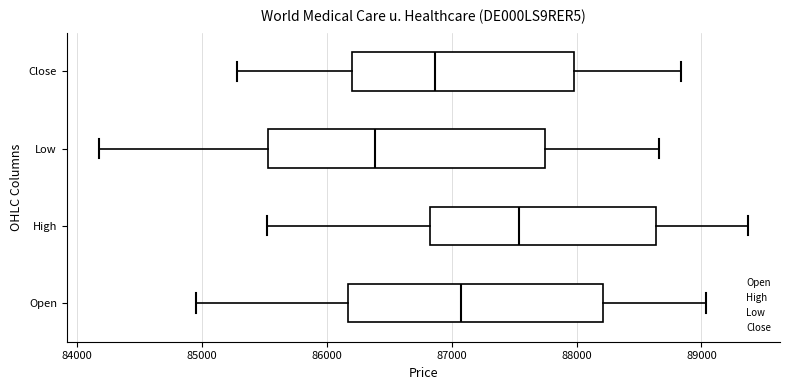

Where does the median line of the box for Low sit on the x-axis? The values are not printed on the chart, so give them approximately, as read against the axis.

86400